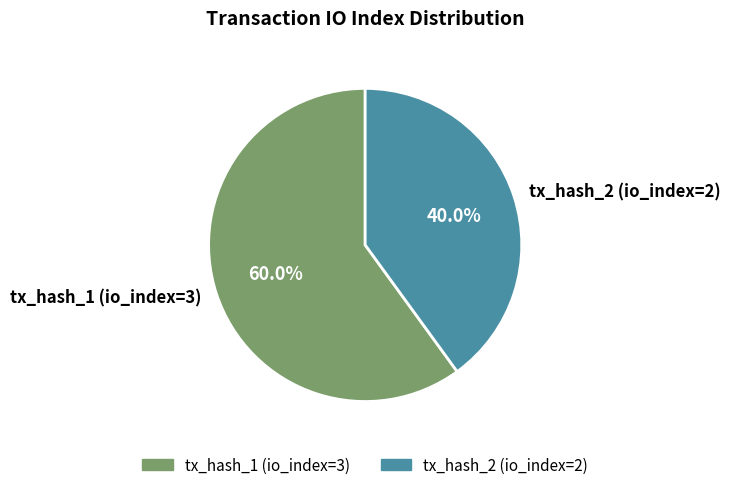

To the nearest percent, what is the difference between the largest and smallest slice percentages?

20%